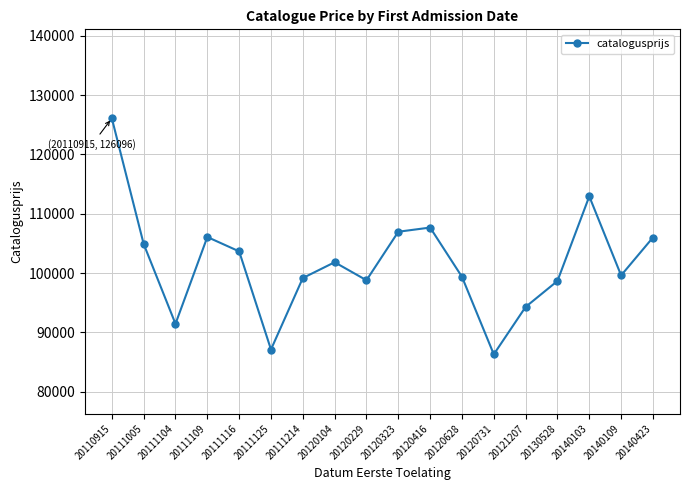

Approximately how many times larger is the value at 20111005 compared to 20130528?

1.1